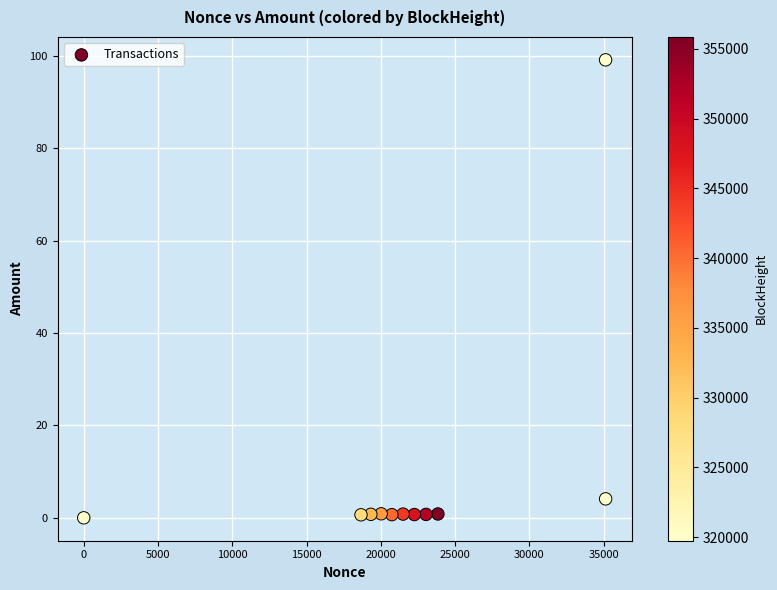

What is the range of Y values (max minus min)?

99.1